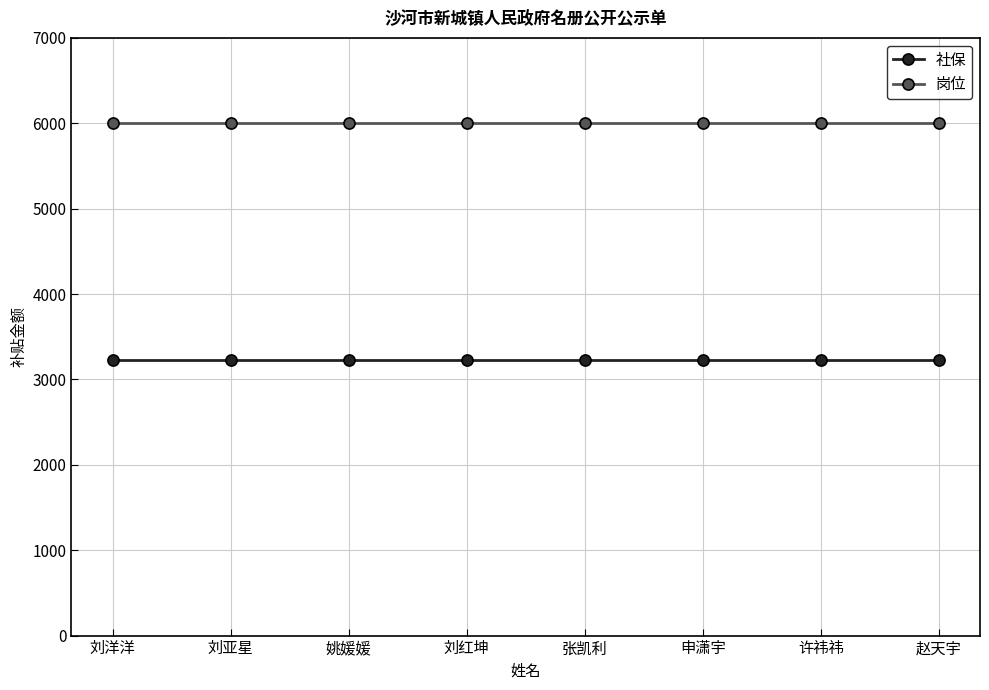

What position from the right is 张凯利?

4